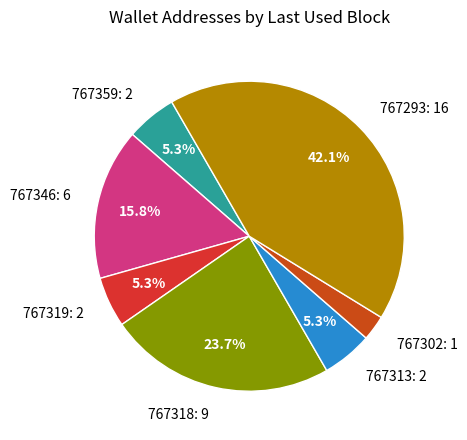

To the nearest percent, what is the average slice percentage?

14%